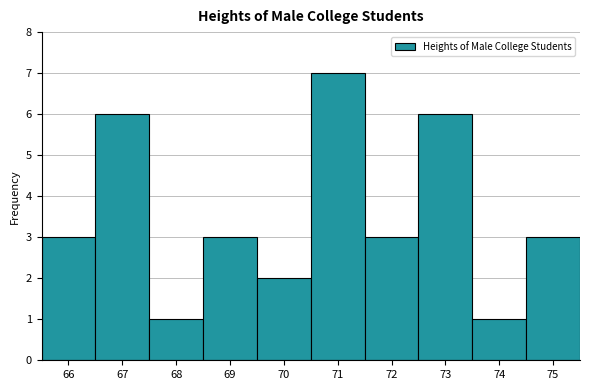

Reading left to right, transcribe this chart: for each bar, give the range it covers on the x-axis and its height. The values are not printed on the chart, so give them approximately, as read against the axis.

65.5 to 66.5: 3
66.5 to 67.5: 6
67.5 to 68.5: 1
68.5 to 69.5: 3
69.5 to 70.5: 2
70.5 to 71.5: 7
71.5 to 72.5: 3
72.5 to 73.5: 6
73.5 to 74.5: 1
74.5 to 75.5: 3